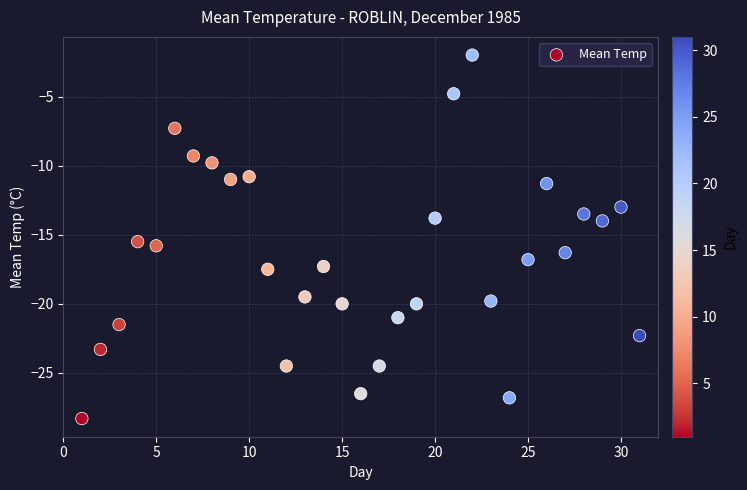

What is the range of X values (max minus min)?

30.0